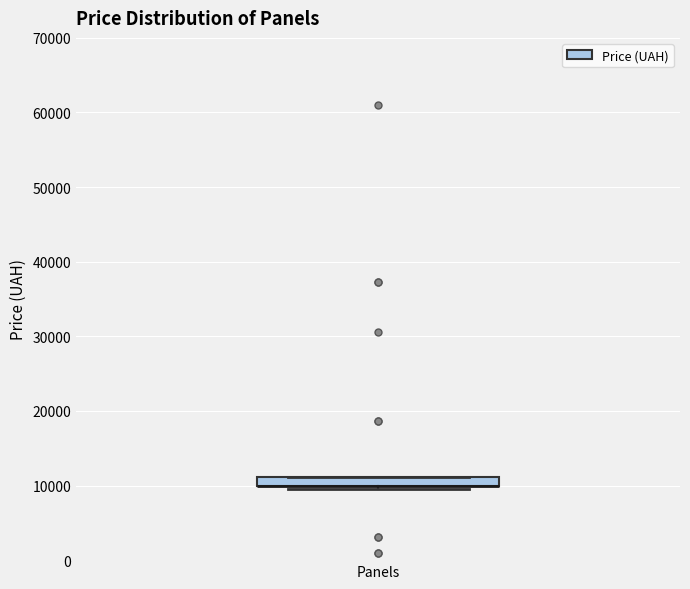

Where is the lower edge of the box for Panels on the y-axis? The values are not printed on the chart, so give them approximately, as read against the axis.

10000